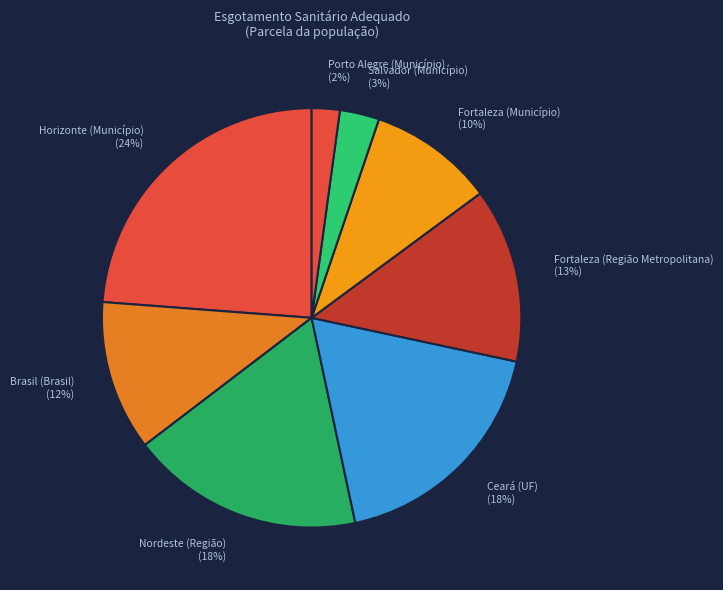

Does Horizonte (Município) (24%) represent more than half of the total?

No